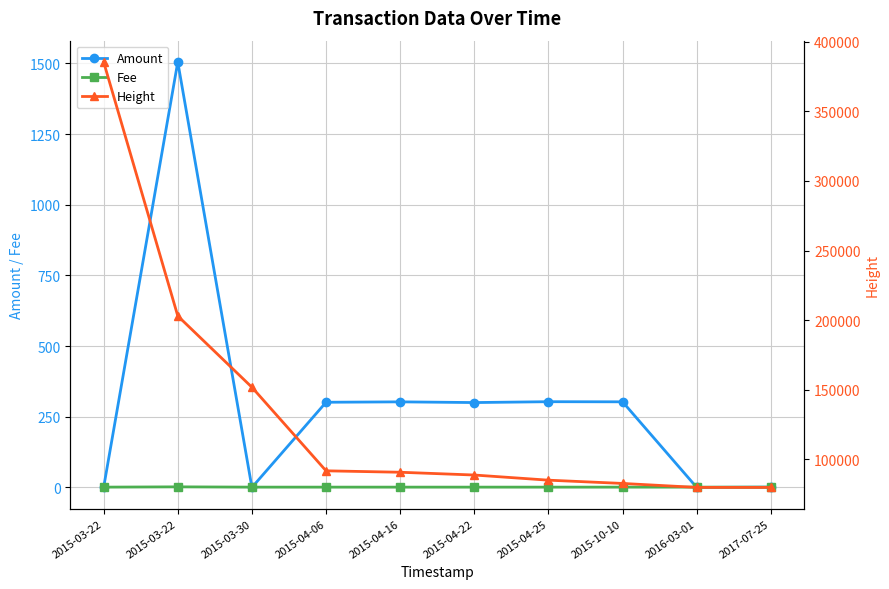

What is the difference between the Amount values at 2015-03-22 and 2017-07-25?

1.0